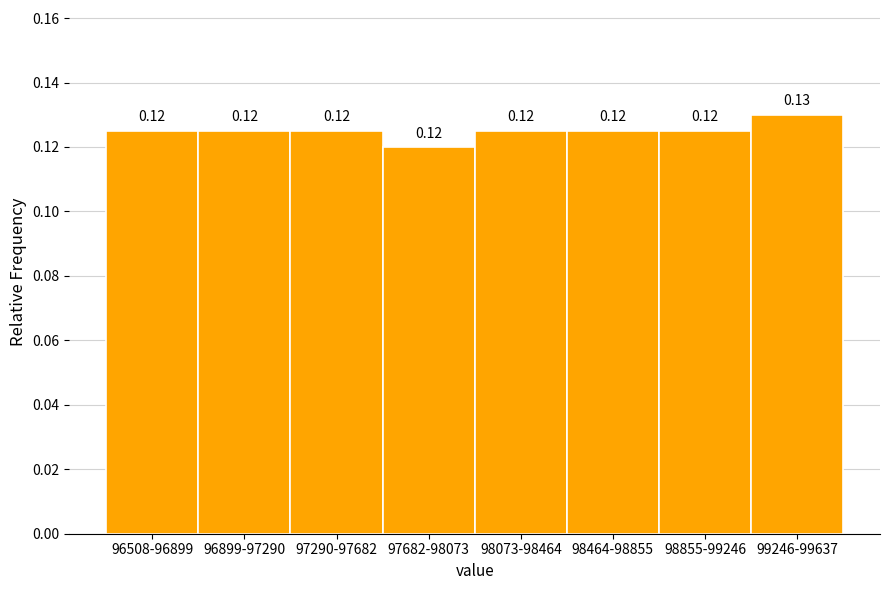

What is the sum of all values?

1.0